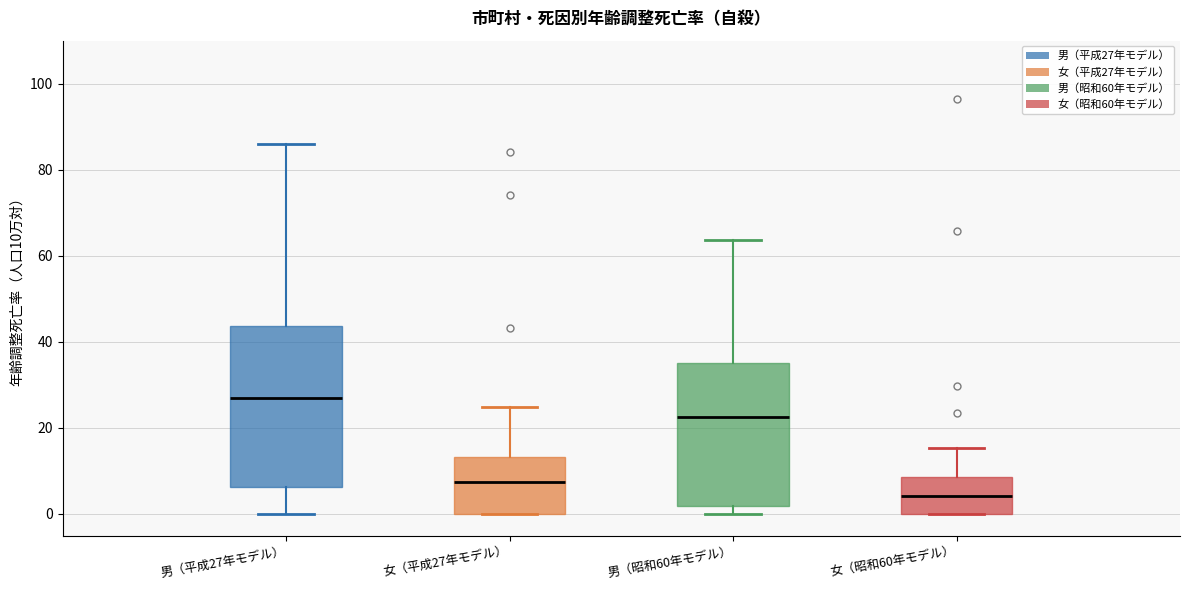

Reading left to right, read every box against the y-axis: the position of its median line, the range the box covers, and the ends of its whiskers. The values are not printed on the chart, so give them approximately, as read against the axis.

男（平成27年モデル）: median 26, box 6 to 44, whiskers 0 to 86
女（平成27年モデル）: median 8, box 0 to 14, whiskers 0 to 24
男（昭和60年モデル）: median 22, box 2 to 36, whiskers 0 to 64
女（昭和60年モデル）: median 4, box 0 to 8, whiskers 0 to 16